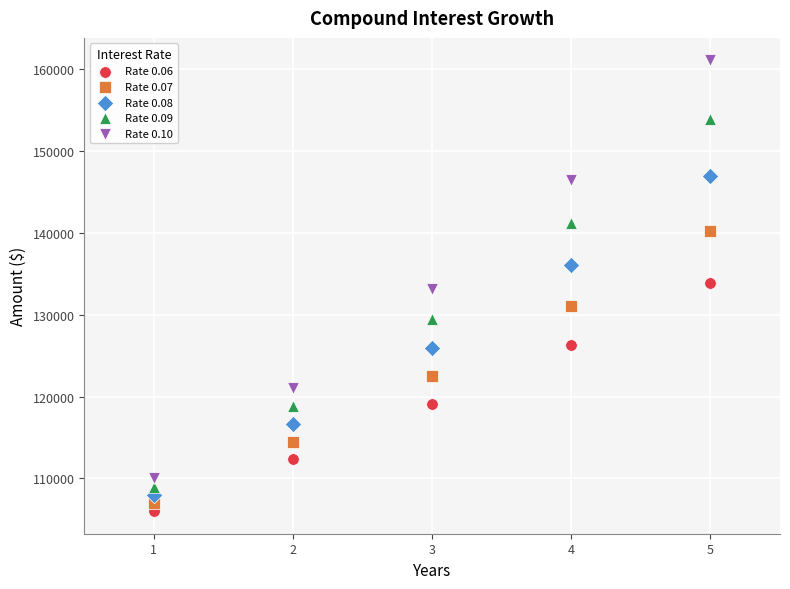

Across all data points, what is the range of Y values (max minus min)?

55051.0